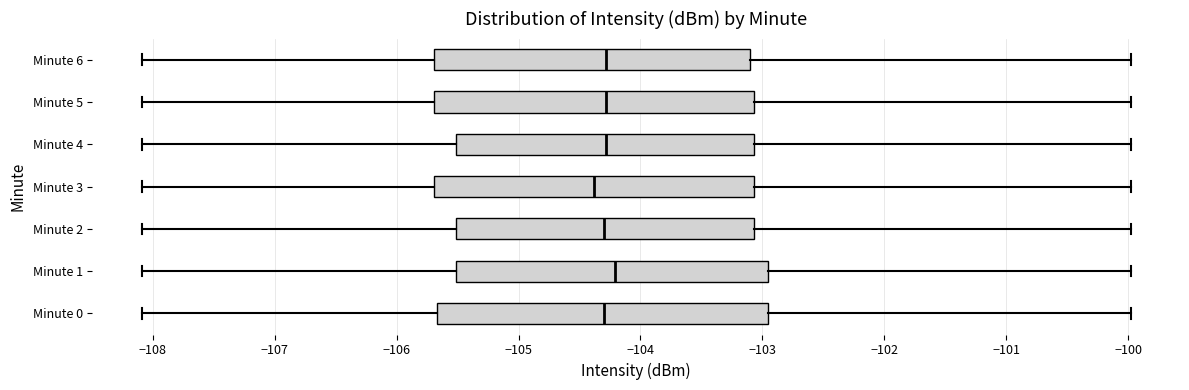

Reading bottom to top, transcribe this box plot: for each box, give where its median line is, the range the box spans, and where its two whiskers end, as read against the x-axis. The values are not printed on the chart, so give them approximately, as read against the axis.

Minute 0: median -104.3, box -105.7 to -102.9, whiskers -108.1 to -100.0
Minute 1: median -104.2, box -105.5 to -102.9, whiskers -108.1 to -100.0
Minute 2: median -104.3, box -105.5 to -103.1, whiskers -108.1 to -100.0
Minute 3: median -104.4, box -105.7 to -103.1, whiskers -108.1 to -100.0
Minute 4: median -104.3, box -105.5 to -103.1, whiskers -108.1 to -100.0
Minute 5: median -104.3, box -105.7 to -103.1, whiskers -108.1 to -100.0
Minute 6: median -104.3, box -105.7 to -103.1, whiskers -108.1 to -100.0